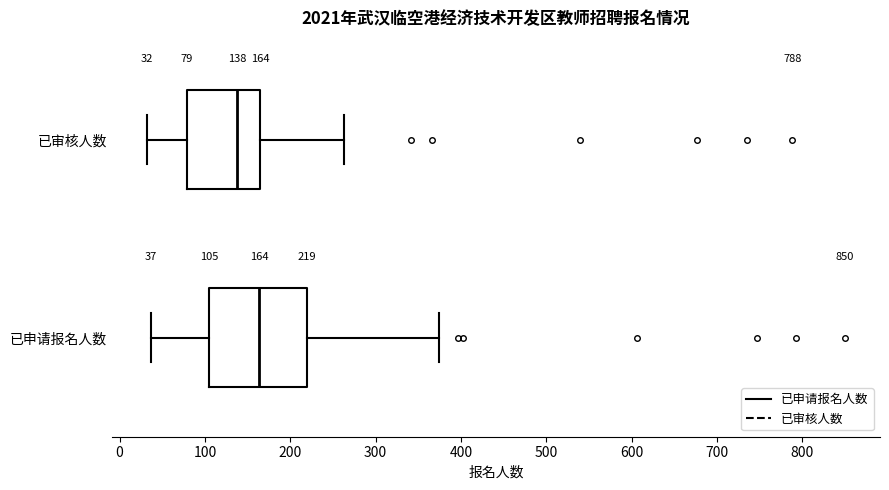

Which box is the widest, from its left edge to its right edge?

已申请报名人数